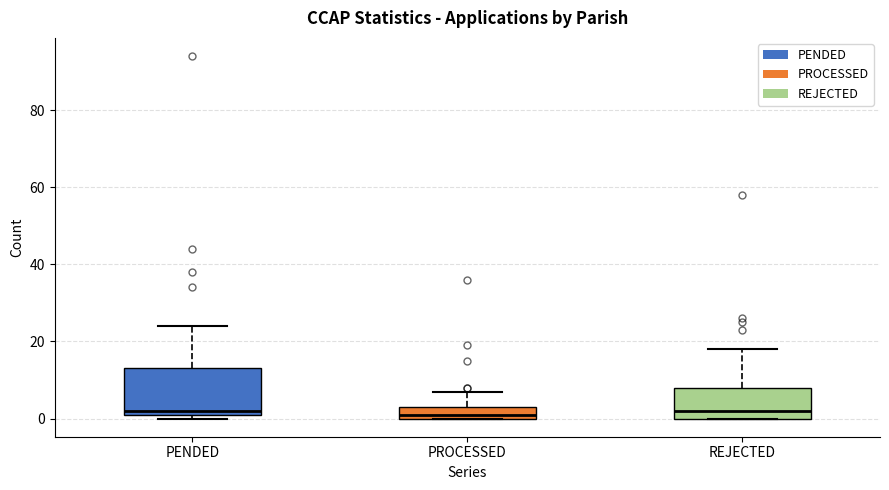

Reading left to right, read every box against the y-axis: the position of its median line, the range the box covers, and the ends of its whiskers. The values are not printed on the chart, so give them approximately, as read against the axis.

PENDED: median 2 (just above the box's lower edge), box 2 to 14, whiskers 0 to 24
PROCESSED: median 2, box 0 to 4, whiskers 0 to 8
REJECTED: median 2, box 0 to 8, whiskers 0 to 18